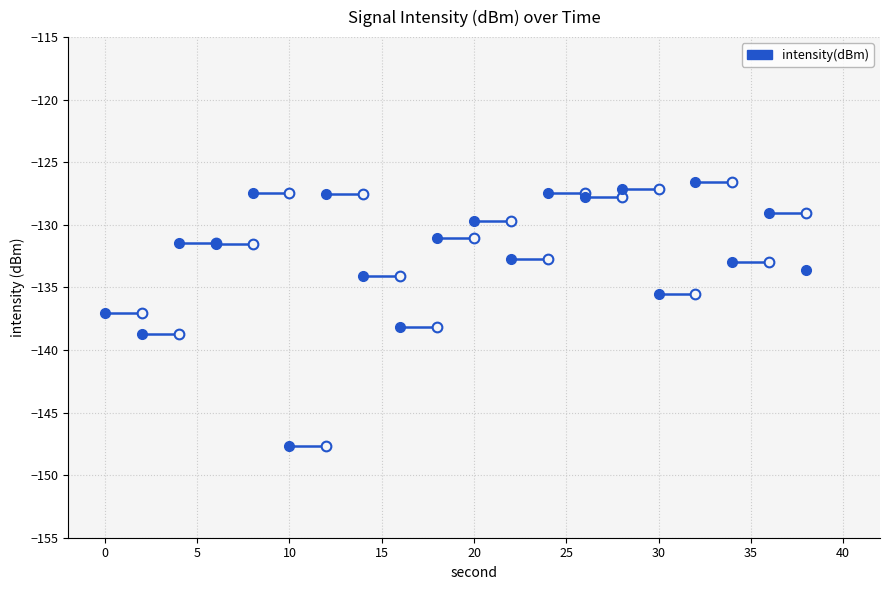

Where does the data first go above -131?

8